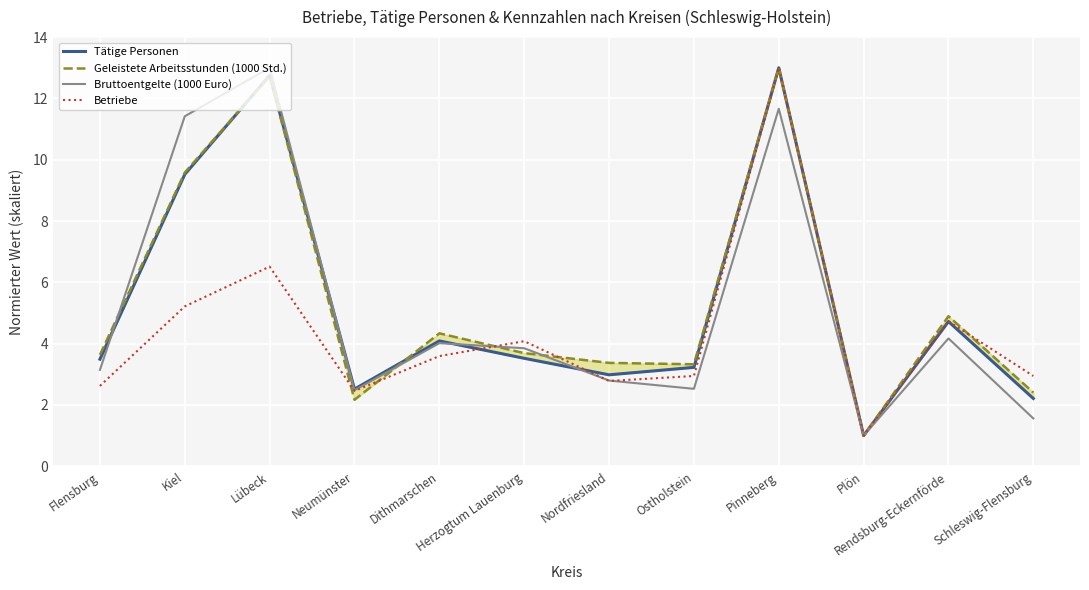

What is the difference between the maximum and minimum values in the Betriebe series?

12.0